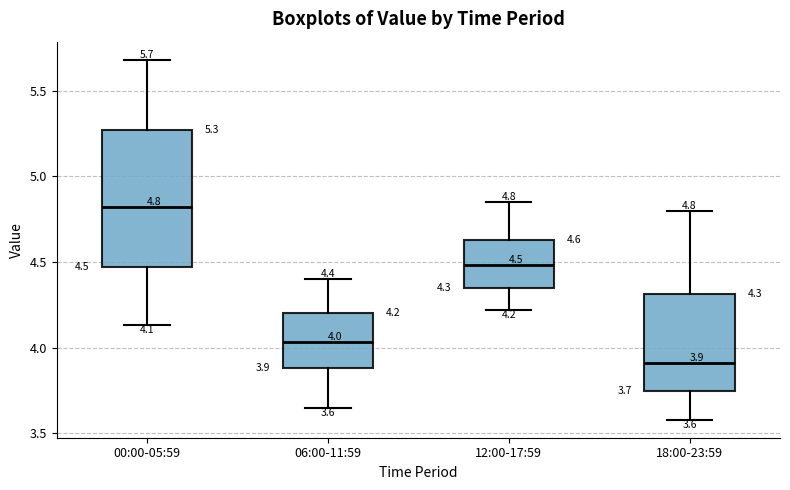

Which box's median line is the highest?

00:00-05:59